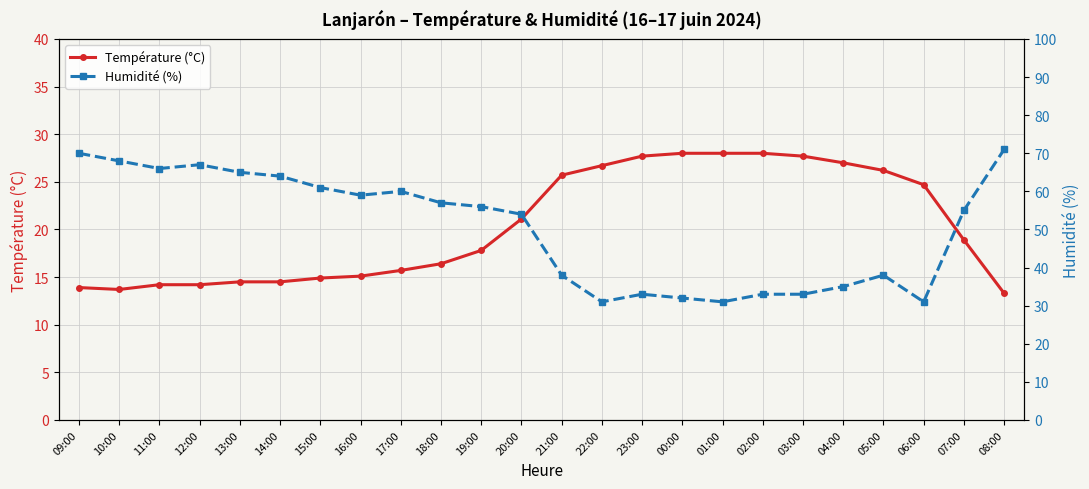

What is the lowest value of the Température (°C) series?

13.3